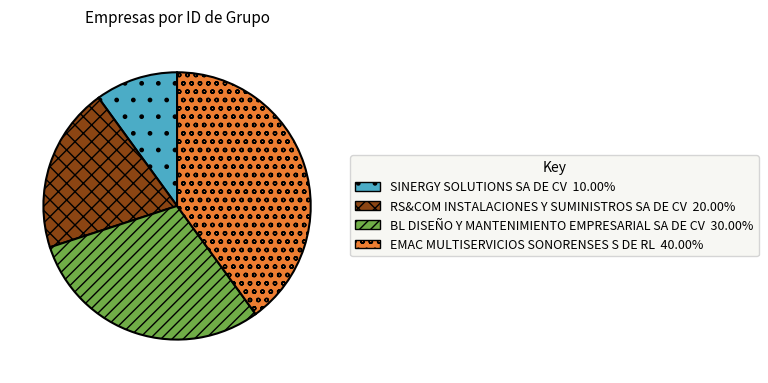

Between EMAC MULTISERVICIOS SONORENSES S DE RL and SINERGY SOLUTIONS SA DE CV, which is larger?

EMAC MULTISERVICIOS SONORENSES S DE RL